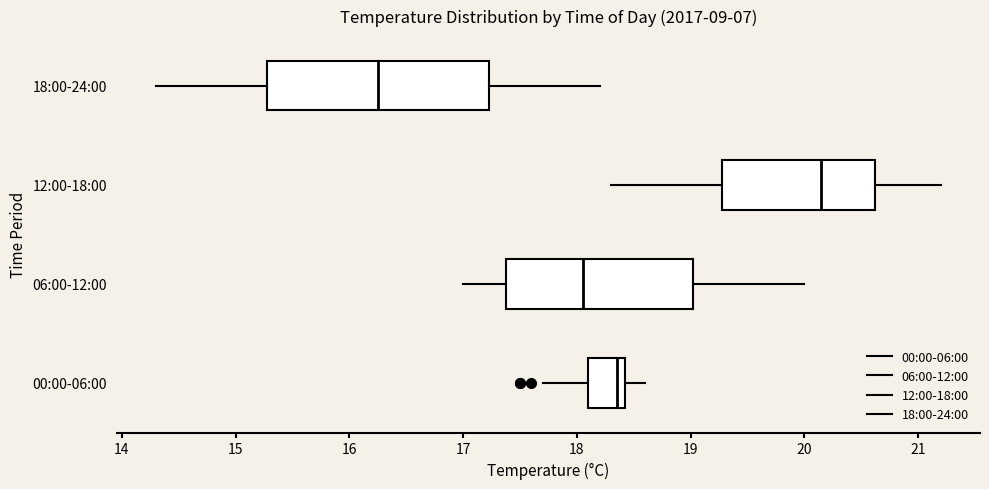

Reading bottom to top, read every box against the x-axis: the position of its median line, the range the box covers, and the ends of its whiskers. The values are not printed on the chart, so give them approximately, as read against the axis.

00:00-06:00: median 18.4 (just left of the box's right edge), box 18.1 to 18.4, whiskers 17.7 to 18.6
06:00-12:00: median 18.1, box 17.4 to 19.0, whiskers 17.0 to 20.0
12:00-18:00: median 20.2, box 19.3 to 20.6, whiskers 18.3 to 21.2
18:00-24:00: median 16.3, box 15.3 to 17.2, whiskers 14.3 to 18.2